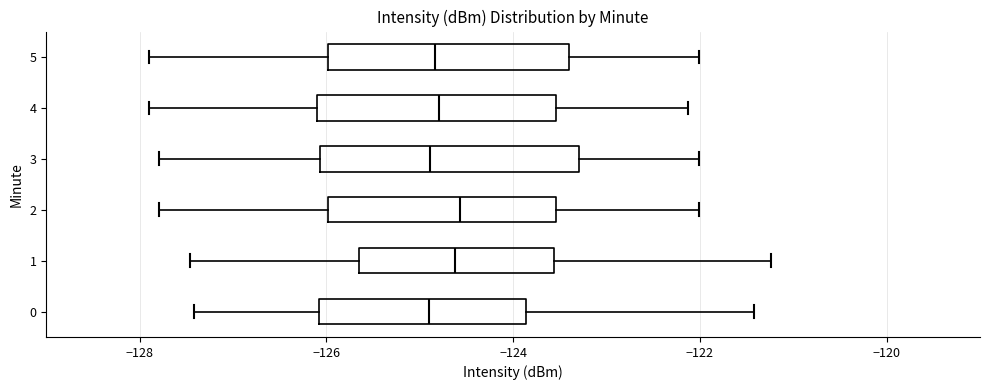

Reading bottom to top, transcribe this box plot: for each box, give where its median line is, the range the box spans, and where its two whiskers end, as read against the x-axis. The values are not printed on the chart, so give them approximately, as read against the axis.

0: median -124.8, box -126.0 to -123.8, whiskers -127.4 to -121.4
1: median -124.6, box -125.6 to -123.6, whiskers -127.4 to -121.2
2: median -124.6, box -126.0 to -123.6, whiskers -127.8 to -122.0
3: median -124.8, box -126.0 to -123.2, whiskers -127.8 to -122.0
4: median -124.8, box -126.0 to -123.6, whiskers -128.0 to -122.2
5: median -124.8, box -126.0 to -123.4, whiskers -128.0 to -122.0